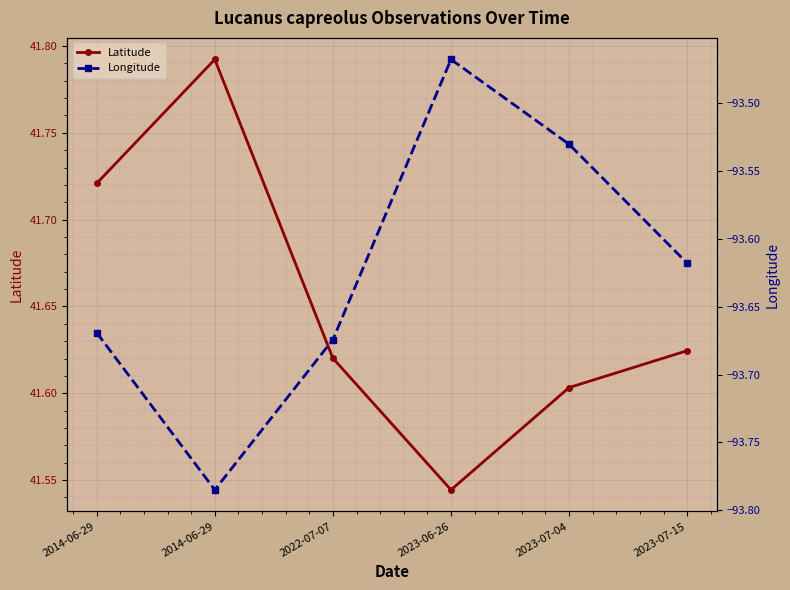

What is the sum of all Latitude values?

249.9